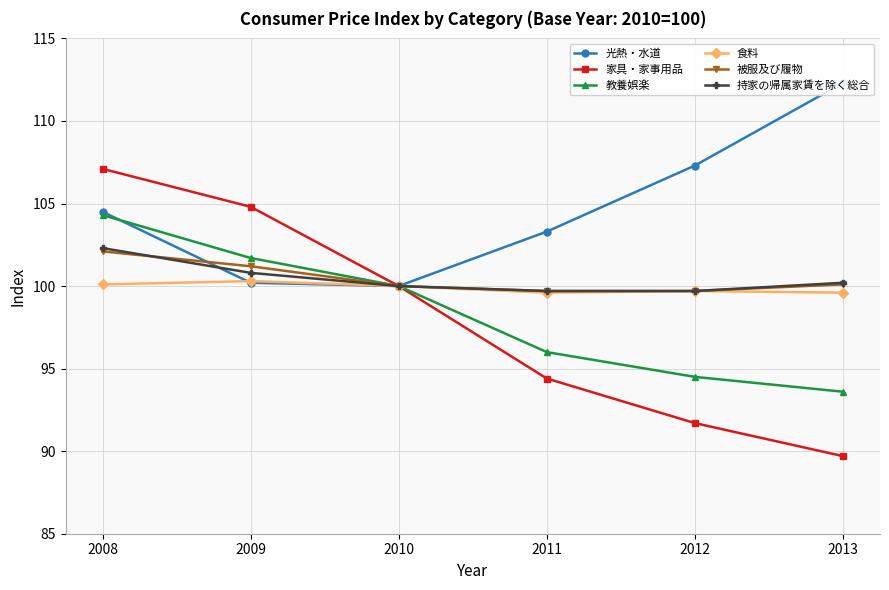

What value does the 食料 series have at 2008?

100.1